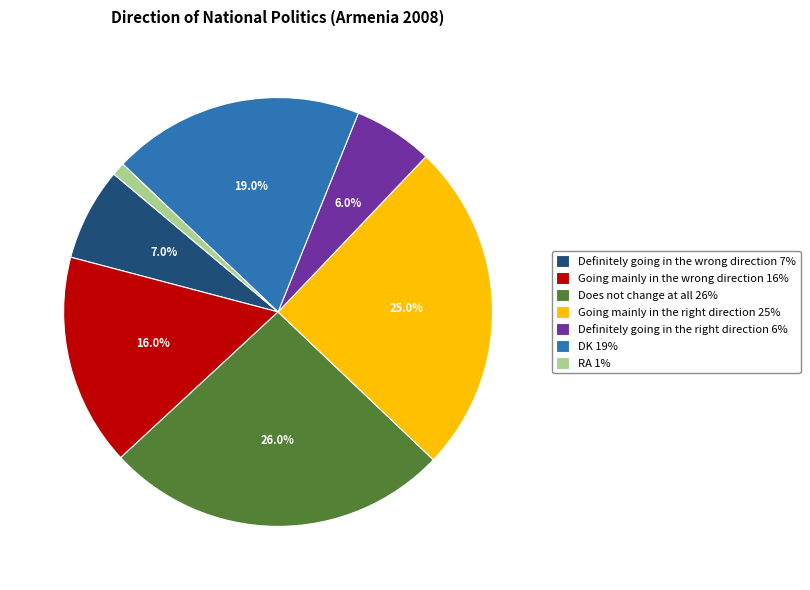

To the nearest percent, what portion does Definitely going in the wrong direction represent?

7%